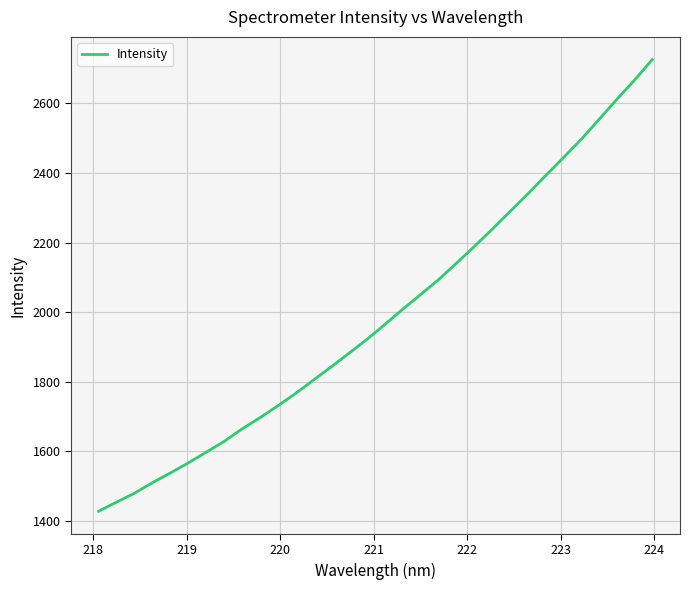

What is the smallest value displayed?

1427.8